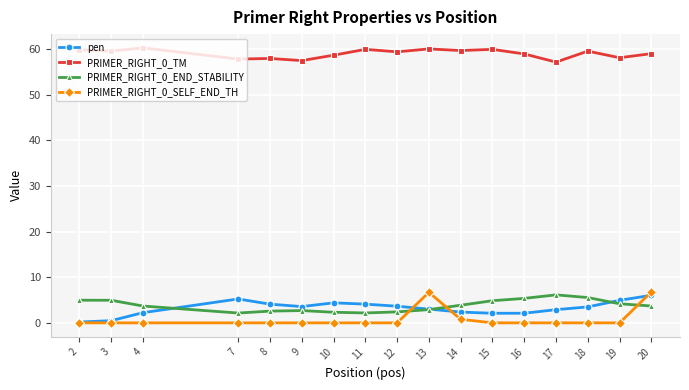

What is the value of the pen point at the 15th from the left?

3.5